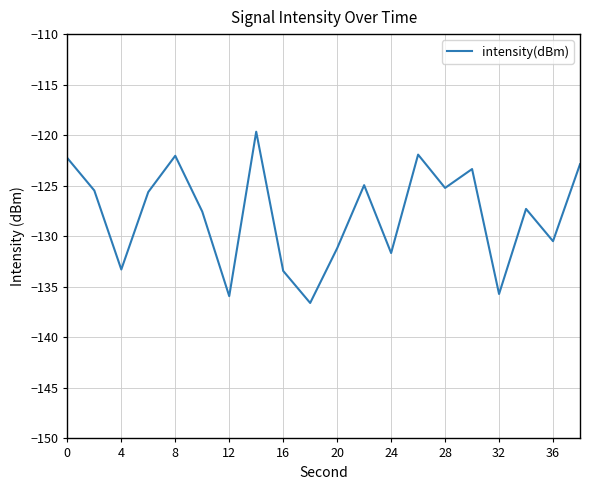

What is the smallest value displayed?

-136.6